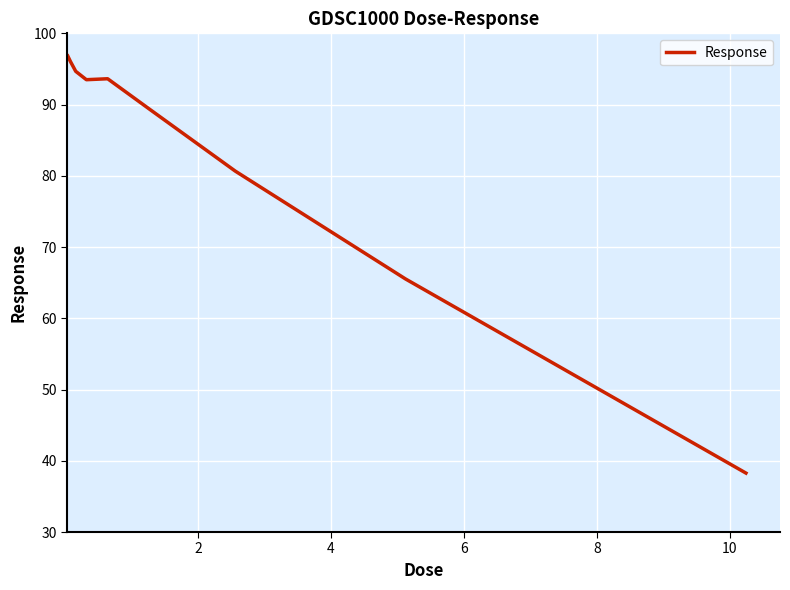

What is the smallest value displayed?

38.3